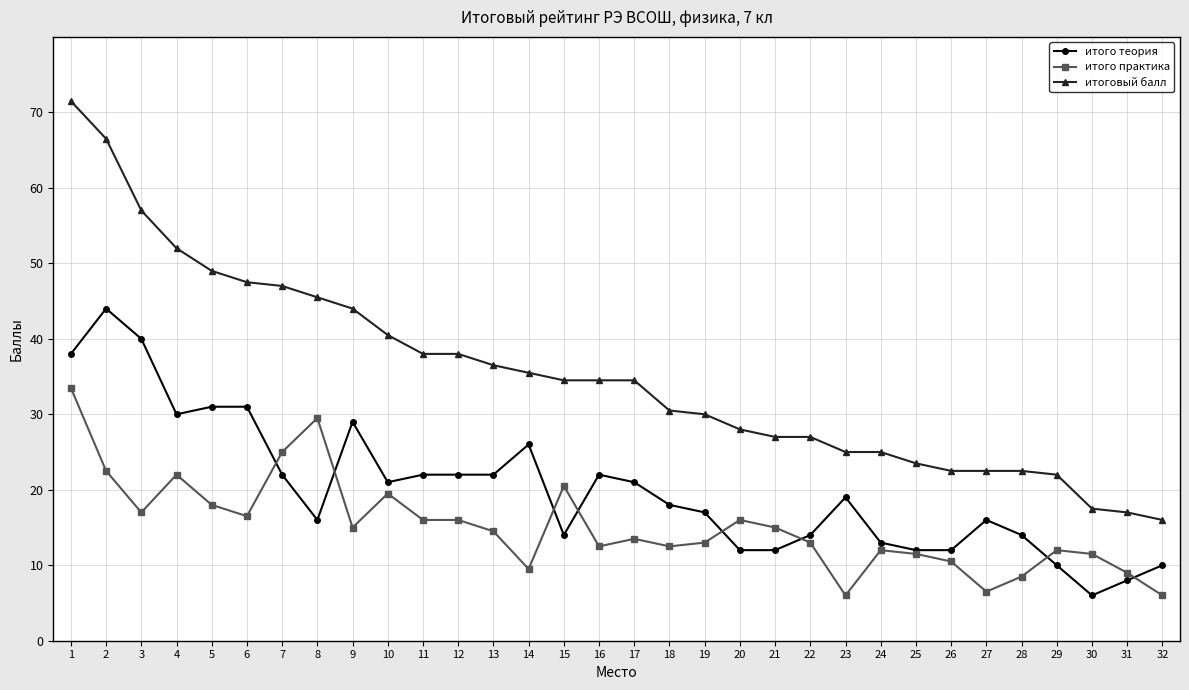

True or false: итого теория and итоговый балл cross at least once.

False